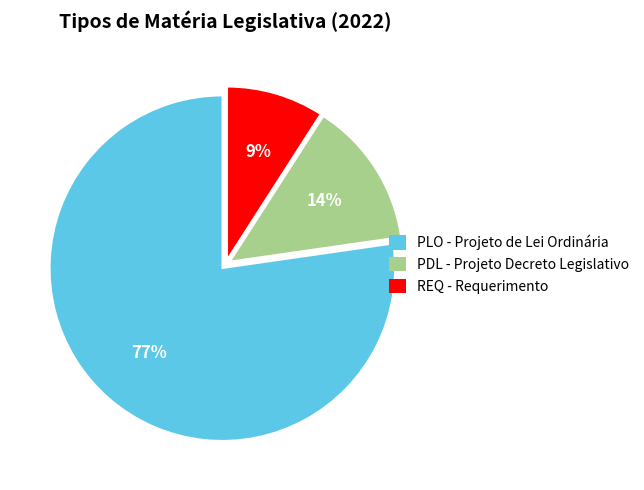

Combined, do PDL and PLO account for over 50%?

Yes